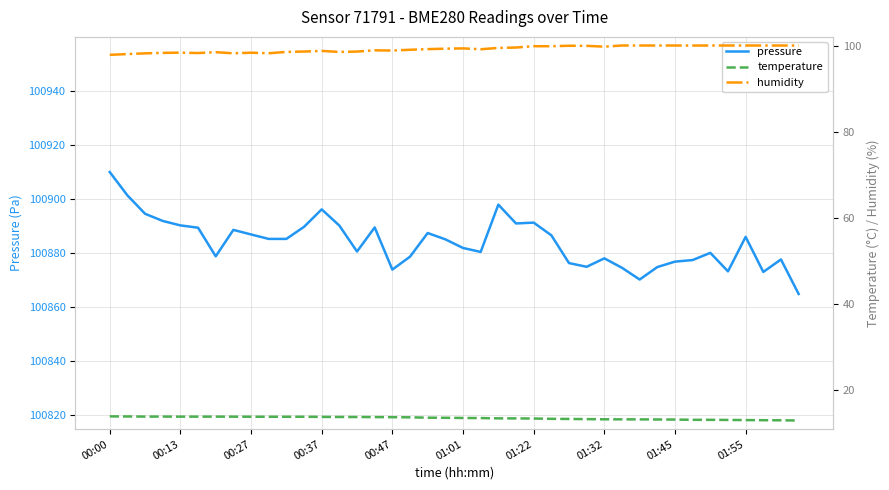

What is the value of the temperature point at the 10th from the left?

13.8